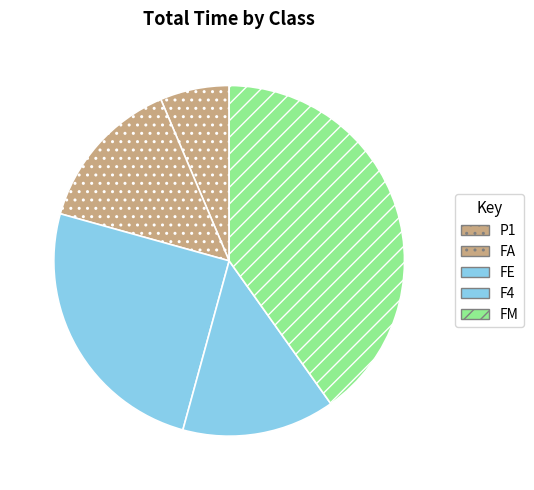

Count the number of slices in the pie.

5